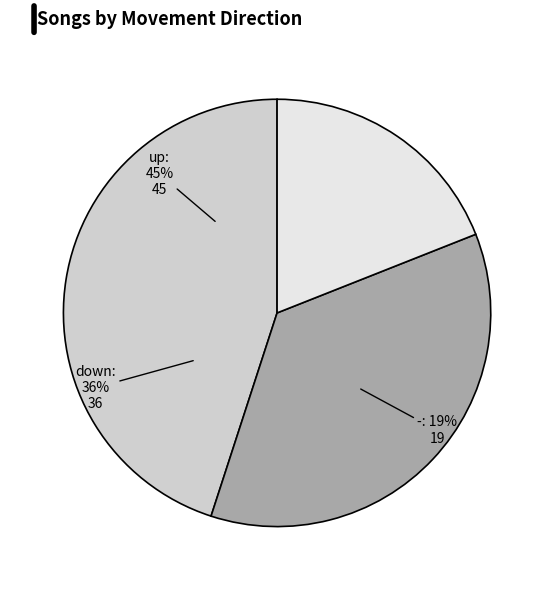

What percentage is the up slice, to the nearest percent?

45%